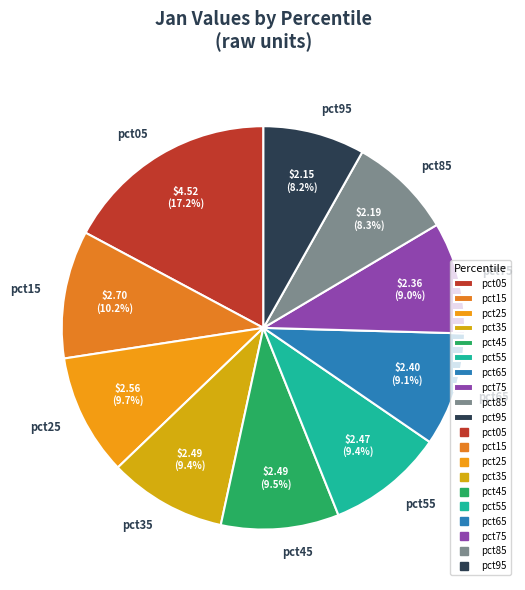

To the nearest percent, what is the average slice percentage?

10%